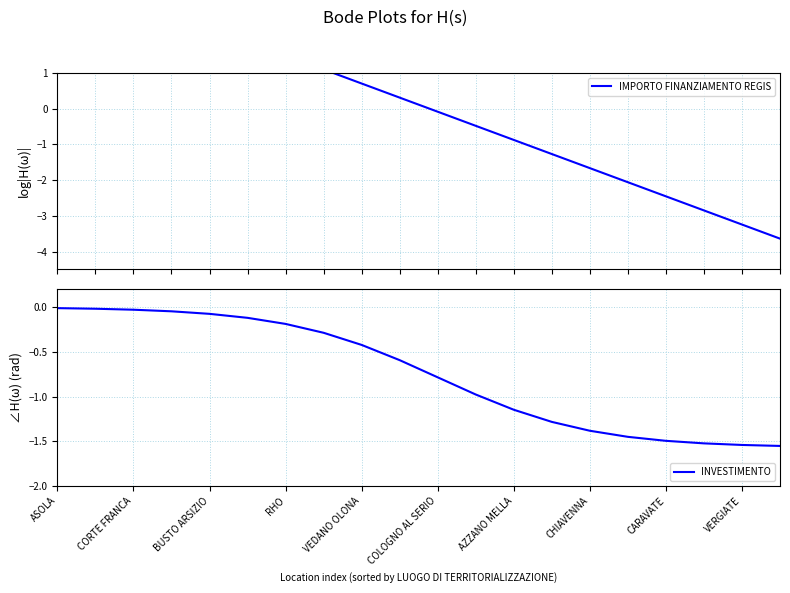

The INVESTIMENTO series shows -1.4 at CHIAVENNA. True or false?

True